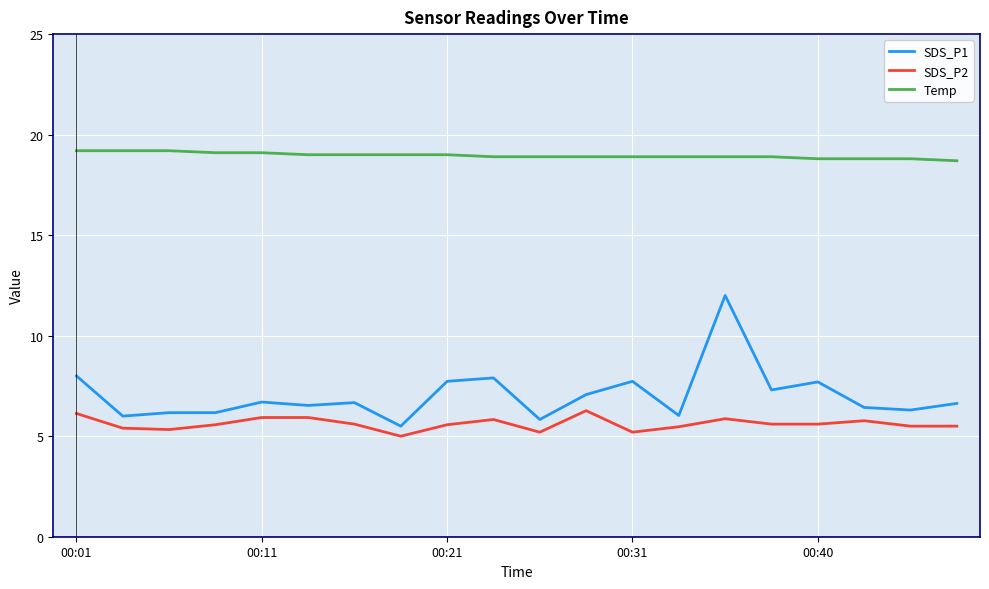

True or false: Temp and SDS_P2 intersect in this chart.

False